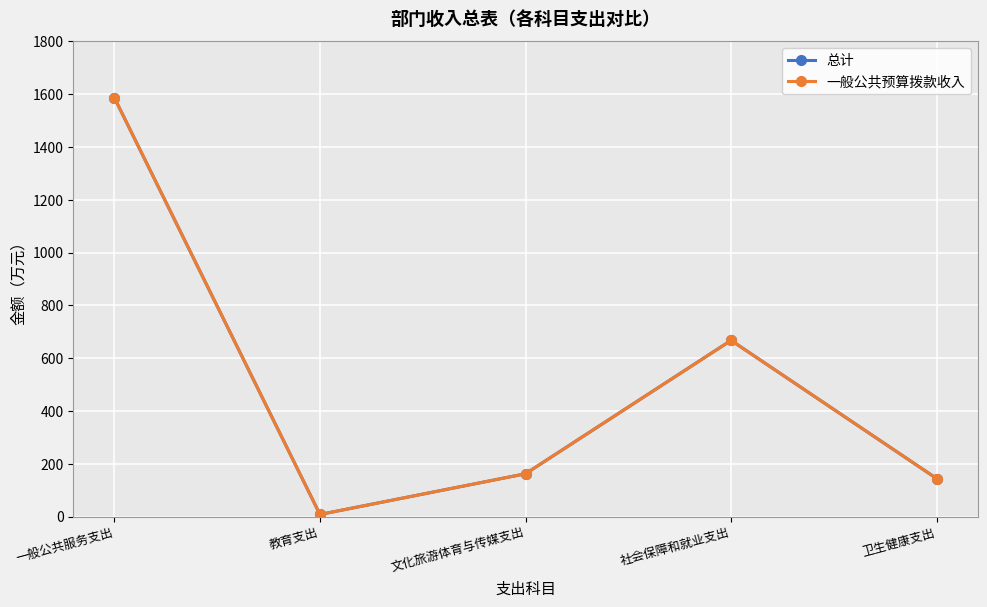

Does the chart have visible grid lines?

Yes